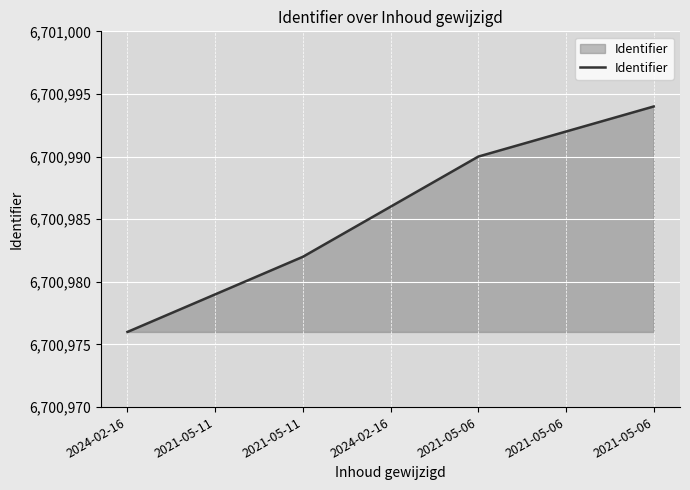

The value at 2021-05-11 is 6700982. True or false?

True